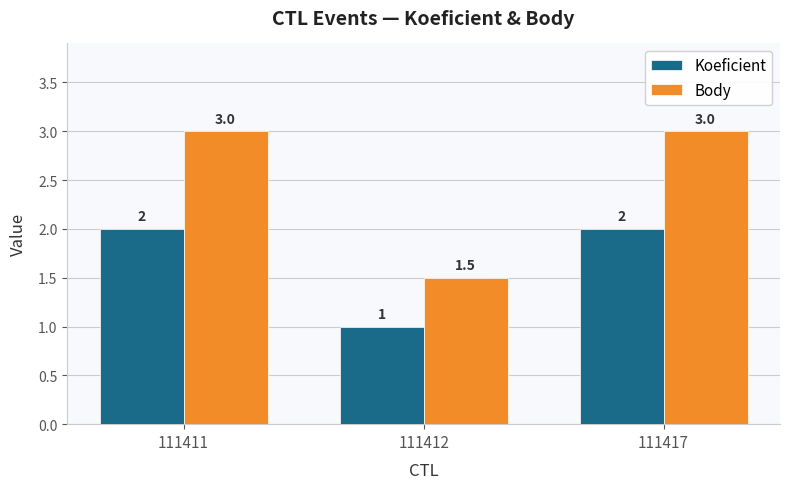

What is the sum of all Body values?

7.5